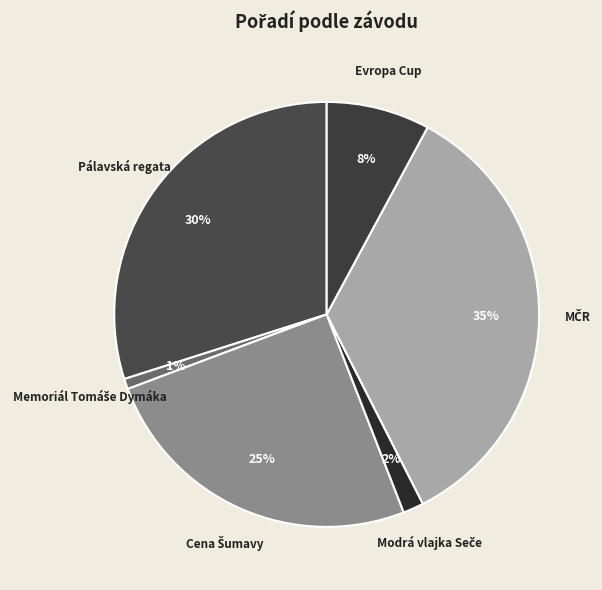

Is it true that Evropa Cup is 21% of the pie?

False